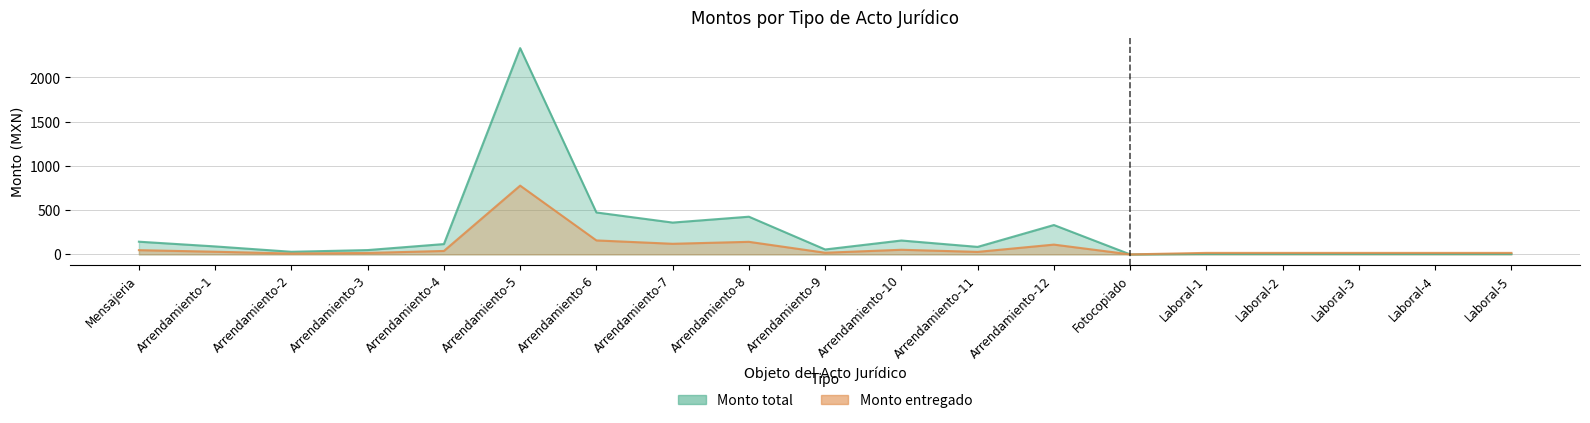

What are all the series names shown in the legend?

Monto total, Monto entregado